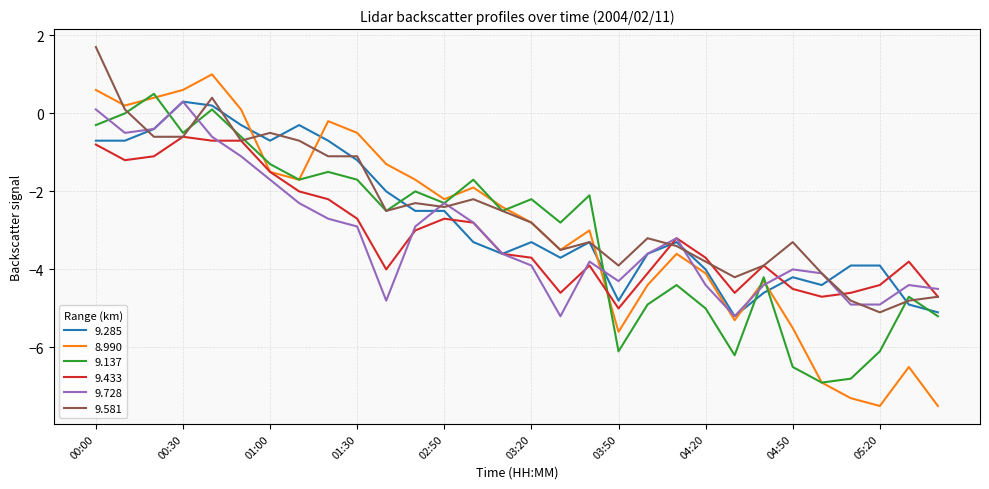

In 9.137, how many points are higher than both neighbors (excluding endpoints)?

10